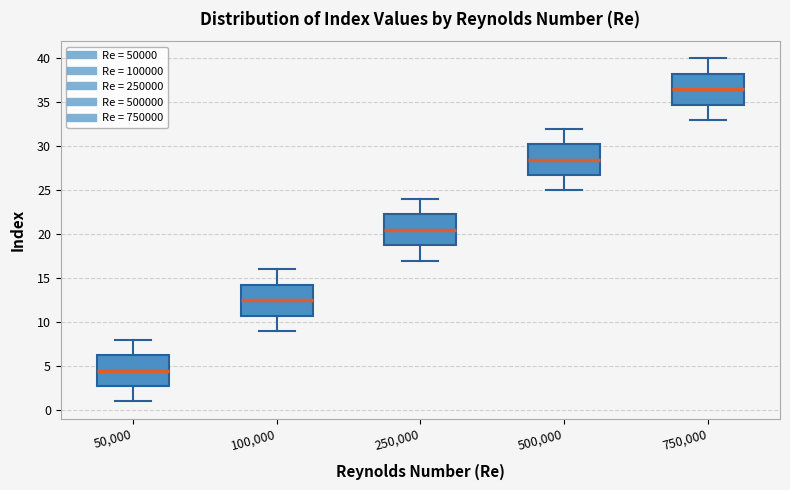

Reading left to right, read every box against the y-axis: the position of its median line, the range the box covers, and the ends of its whiskers. The values are not printed on the chart, so give them approximately, as read against the axis.

50,000: median 4.5, box 3.0 to 6.5, whiskers 1.0 to 8.0
100,000: median 12.5, box 11.0 to 14.5, whiskers 9.0 to 16.0
250,000: median 20.5, box 19.0 to 22.5, whiskers 17.0 to 24.0
500,000: median 28.5, box 27.0 to 30.5, whiskers 25.0 to 32.0
750,000: median 36.5, box 35.0 to 38.5, whiskers 33.0 to 40.0